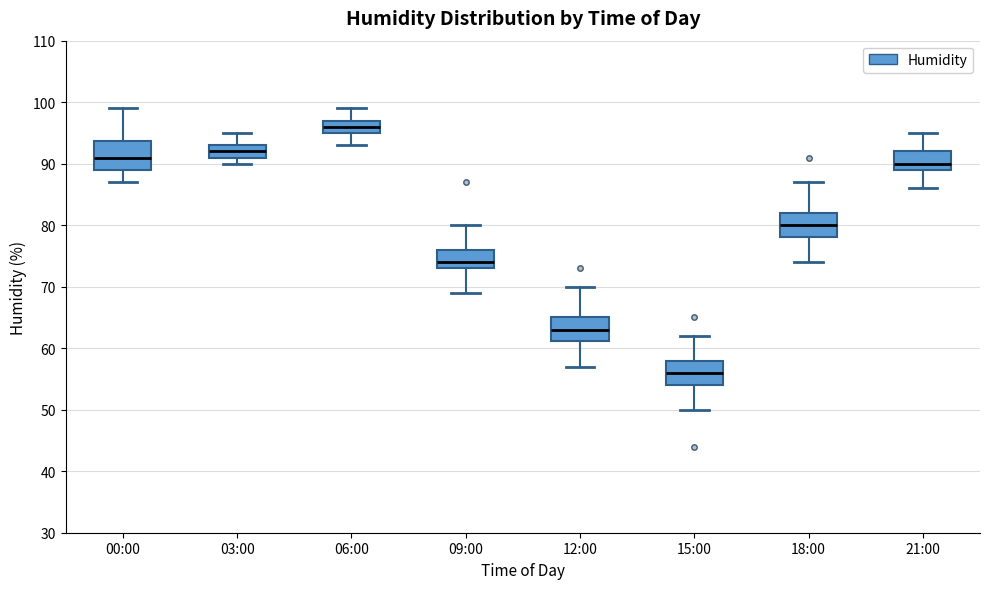

Reading left to right, transcribe this box plot: for each box, give where its median line is, the range the box spans, and where its two whiskers end, as read against the y-axis. The values are not printed on the chart, so give them approximately, as read against the axis.

00:00: median 91, box 89 to 94, whiskers 87 to 99
03:00: median 92, box 91 to 93, whiskers 90 to 95
06:00: median 96, box 95 to 97, whiskers 93 to 99
09:00: median 74, box 73 to 76, whiskers 69 to 80
12:00: median 63, box 61 to 65, whiskers 57 to 70
15:00: median 56, box 54 to 58, whiskers 50 to 62
18:00: median 80, box 78 to 82, whiskers 74 to 87
21:00: median 90, box 89 to 92, whiskers 86 to 95